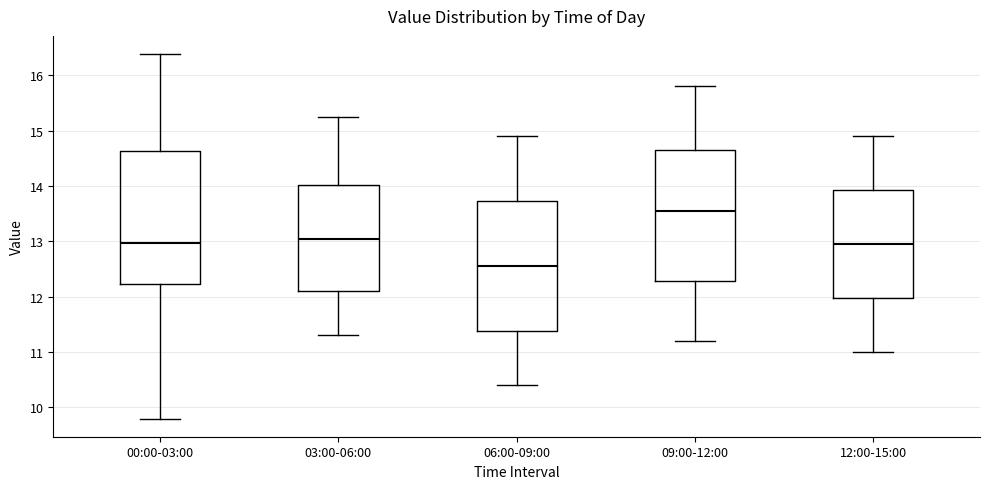

Which box's median line is the lowest?

06:00-09:00